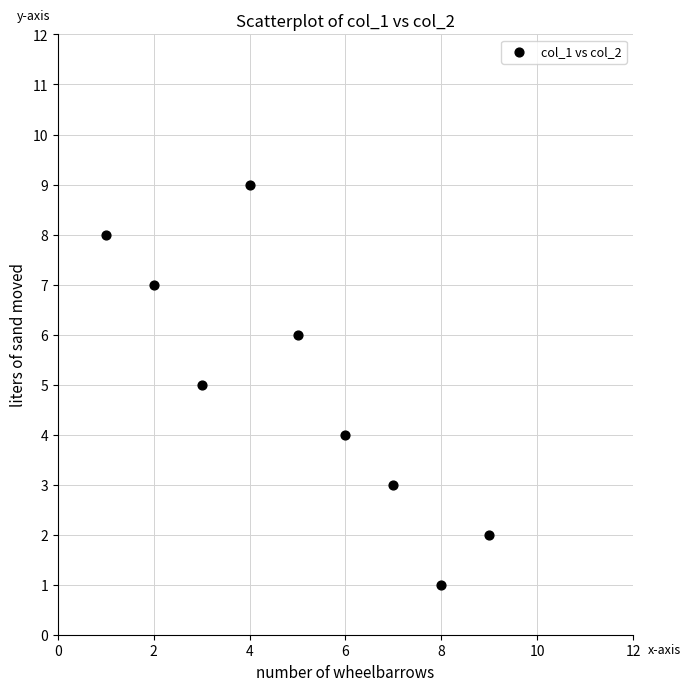

What is the range of Y values (max minus min)?

8